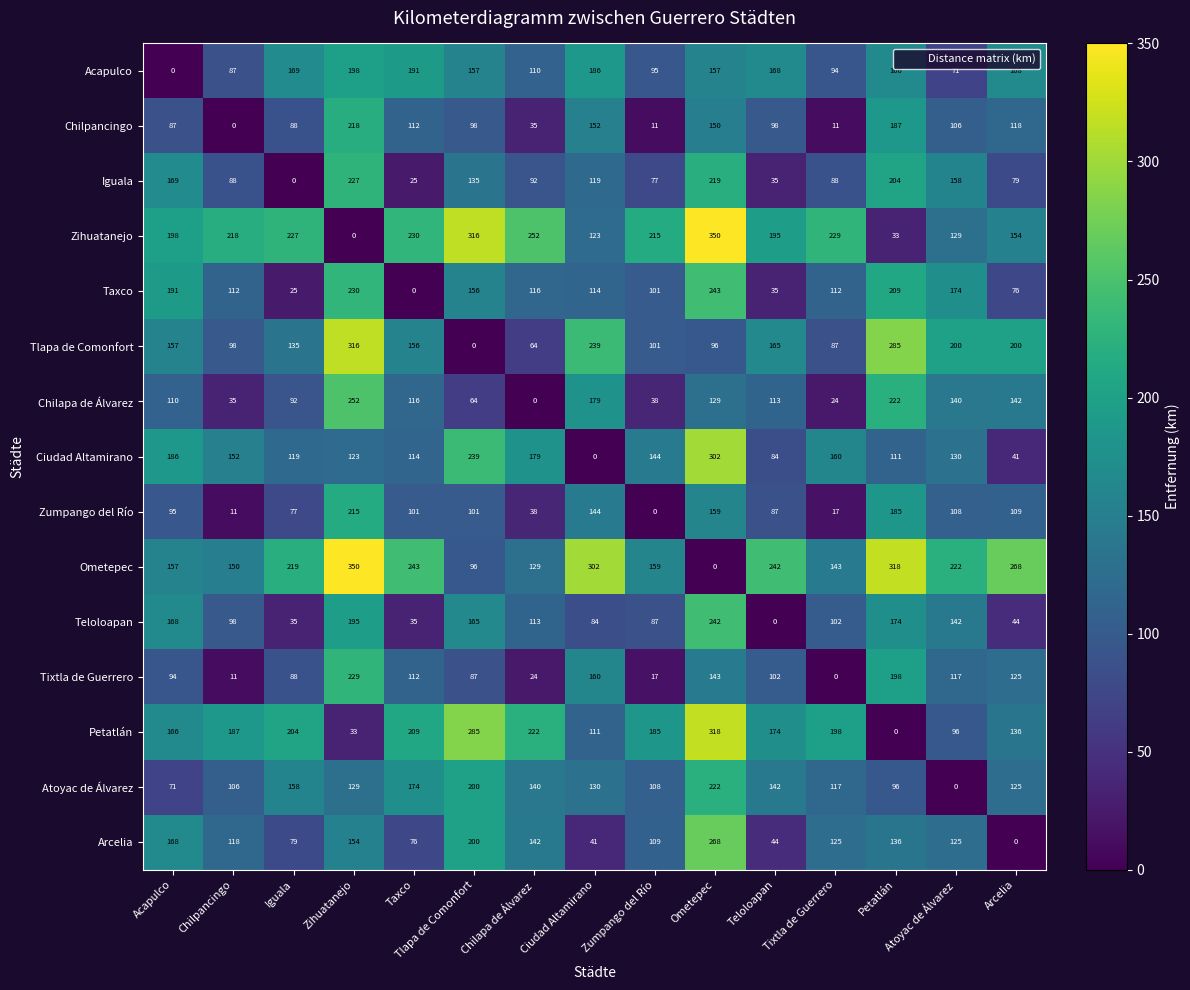

At Petatlán, list the series in order from largest to smallest.

Ometepec, Tlapa de Comonfort, Chilapa de Álvarez, Taxco, Iguala, Tixtla de Guerrero, Chilpancingo, Zumpango del Río, Teloloapan, Acapulco, Arcelia, Ciudad Altamirano, Atoyac de Álvarez, Zihuatanejo, Petatlán